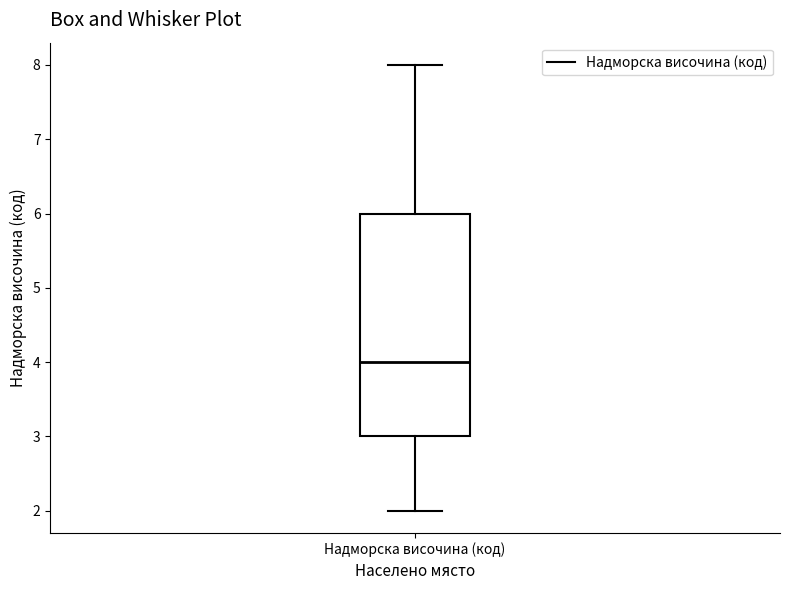

Read this box plot against the y-axis: the position of the median line, the range covered by the box, and the ends of both whiskers. The values are not printed on the chart, so give them approximately, as read against the axis.

median 4, box 3 to 6, whiskers 2 to 8